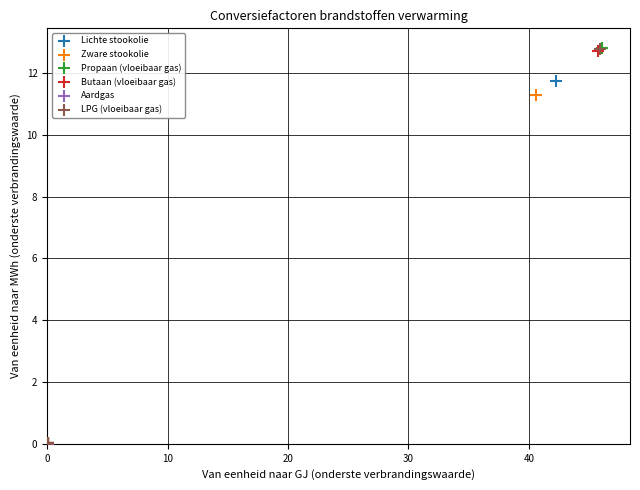

What are all the series names shown in the legend?

Lichte stookolie, Zware stookolie, Propaan (vloeibaar gas), Butaan (vloeibaar gas), Aardgas, LPG (vloeibaar gas)